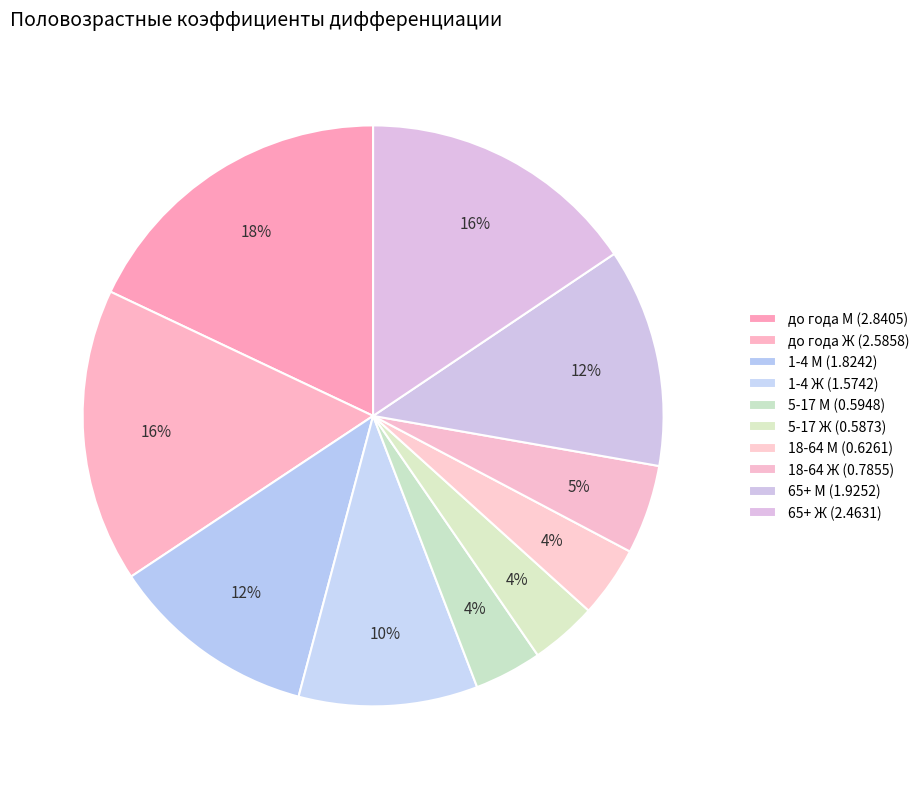

Is there any slice that represents more than half of the pie?

No